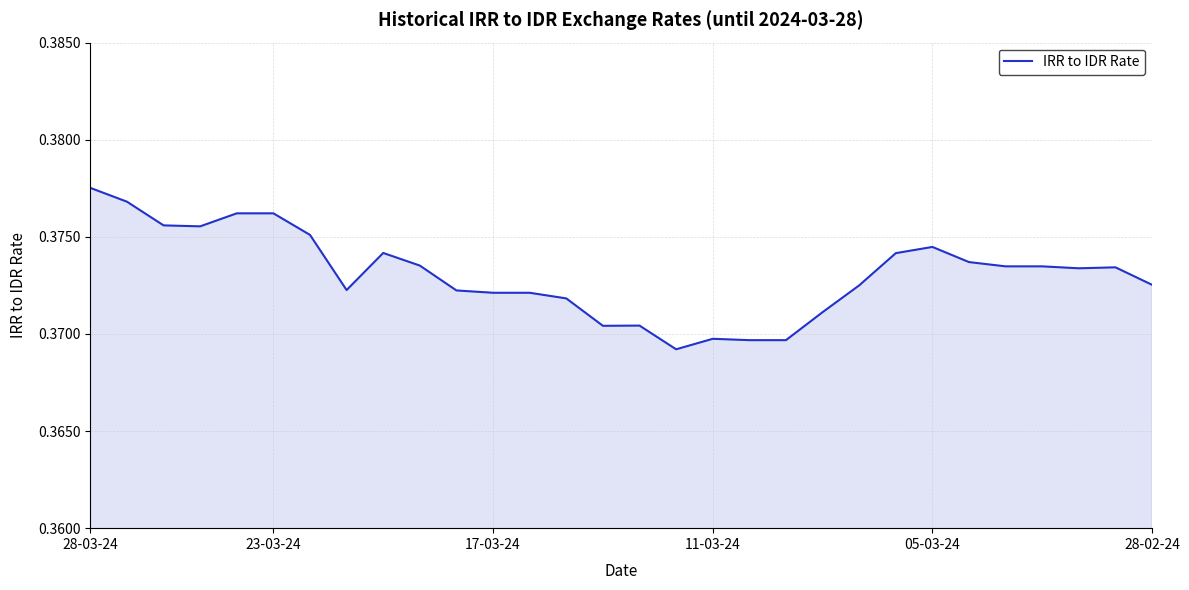

How many lines are shown in the chart?

1